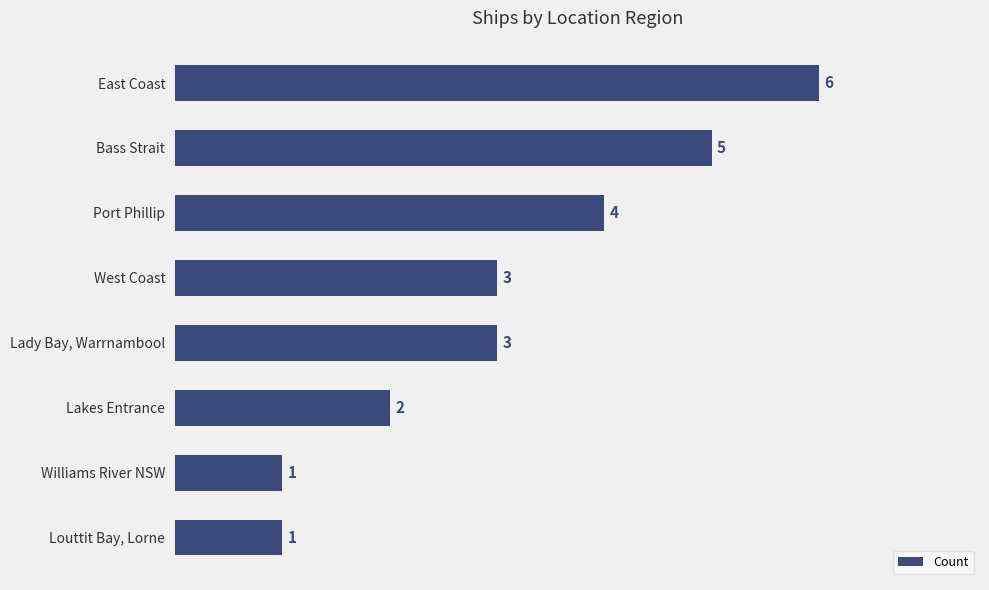

Count the values in the range 2 to 5.

5